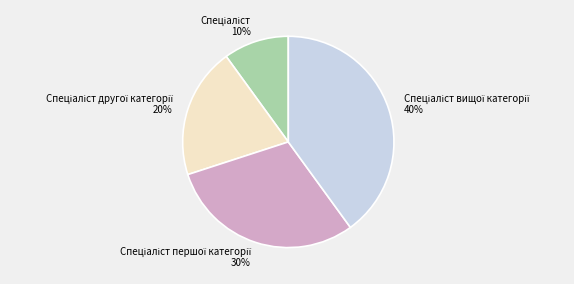

Is there a majority slice in this chart?

No